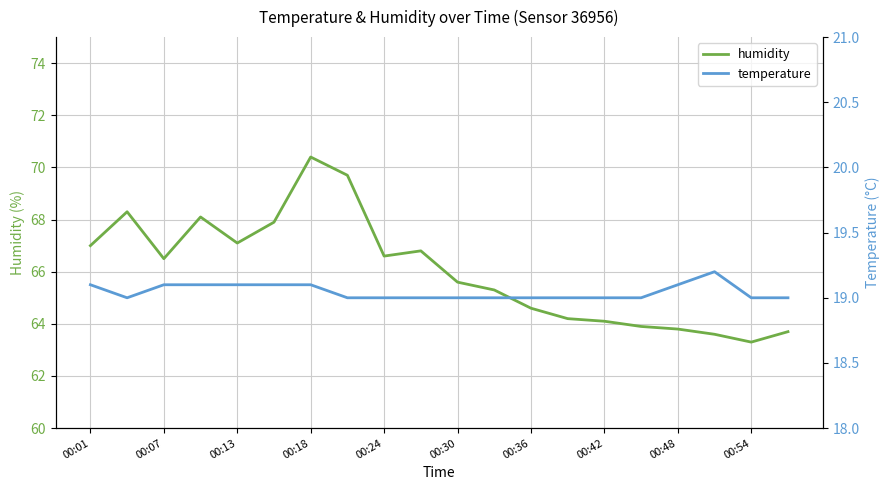

How many interior local peaks does the temperature series have?

1